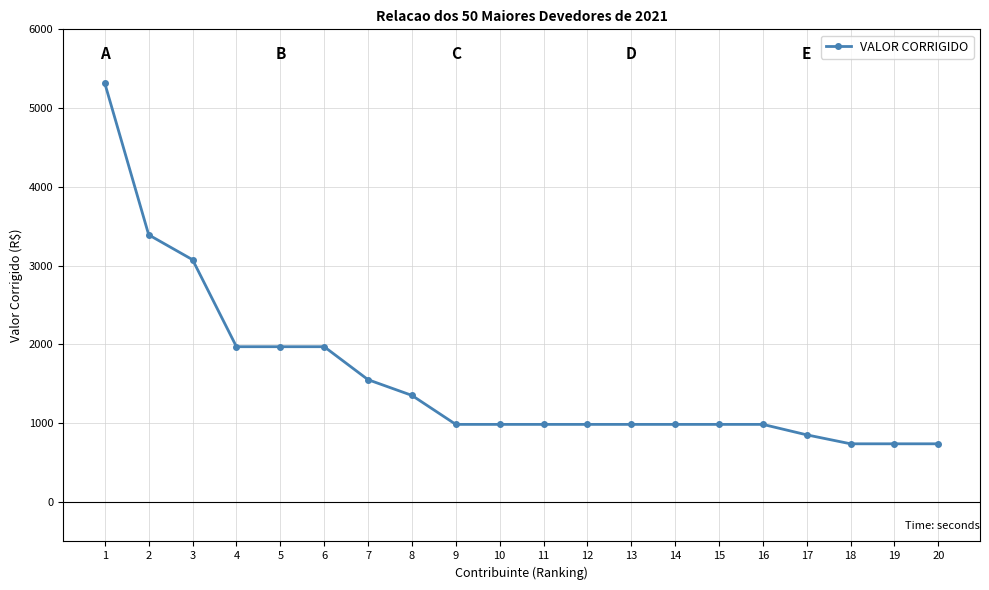

Reading left to right, extract all data points from this chart.

5313.9	3391.5	3075.7	1971.8	1971.8	1971.8	1553.1	1353.8	985.9	985.9	985.9	985.9	985.9	985.9	985.9	985.9	853.2	739.4	739.4	739.4